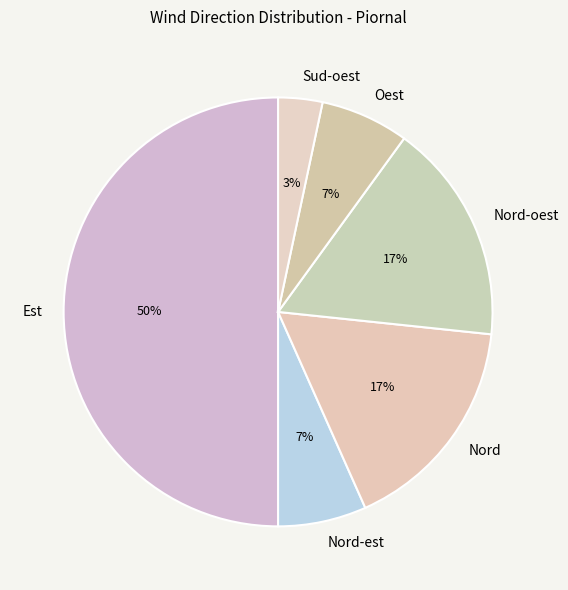

How many slices are in this pie chart?

6